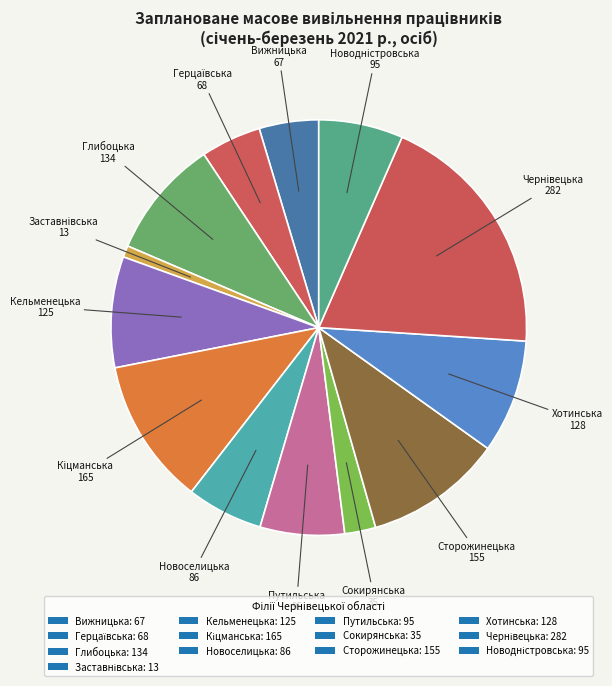

Which has a higher value, Заставнівська or Кіцманська?

Кіцманська